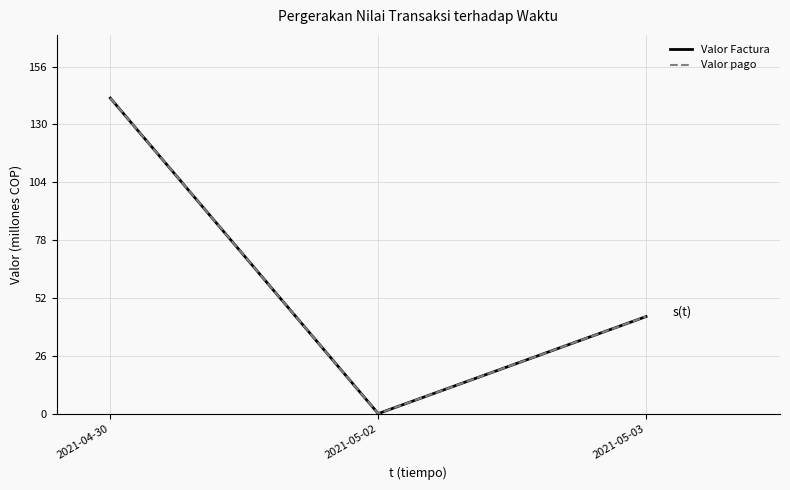

Where is Valor pago nearest to the value 71?

2021-05-03